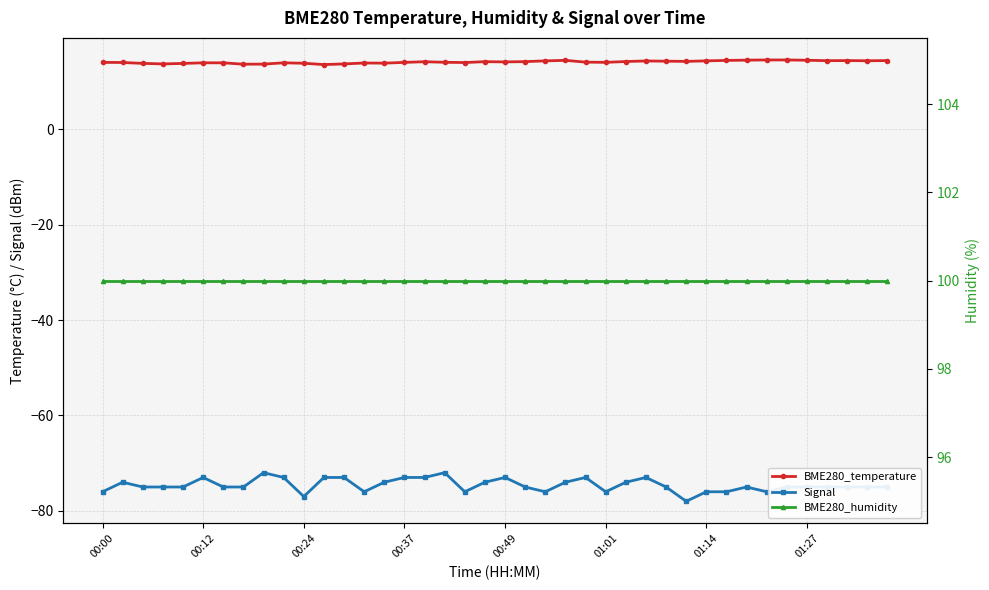

True or false: BME280_humidity has a value of 100.0 at 00:49.

True